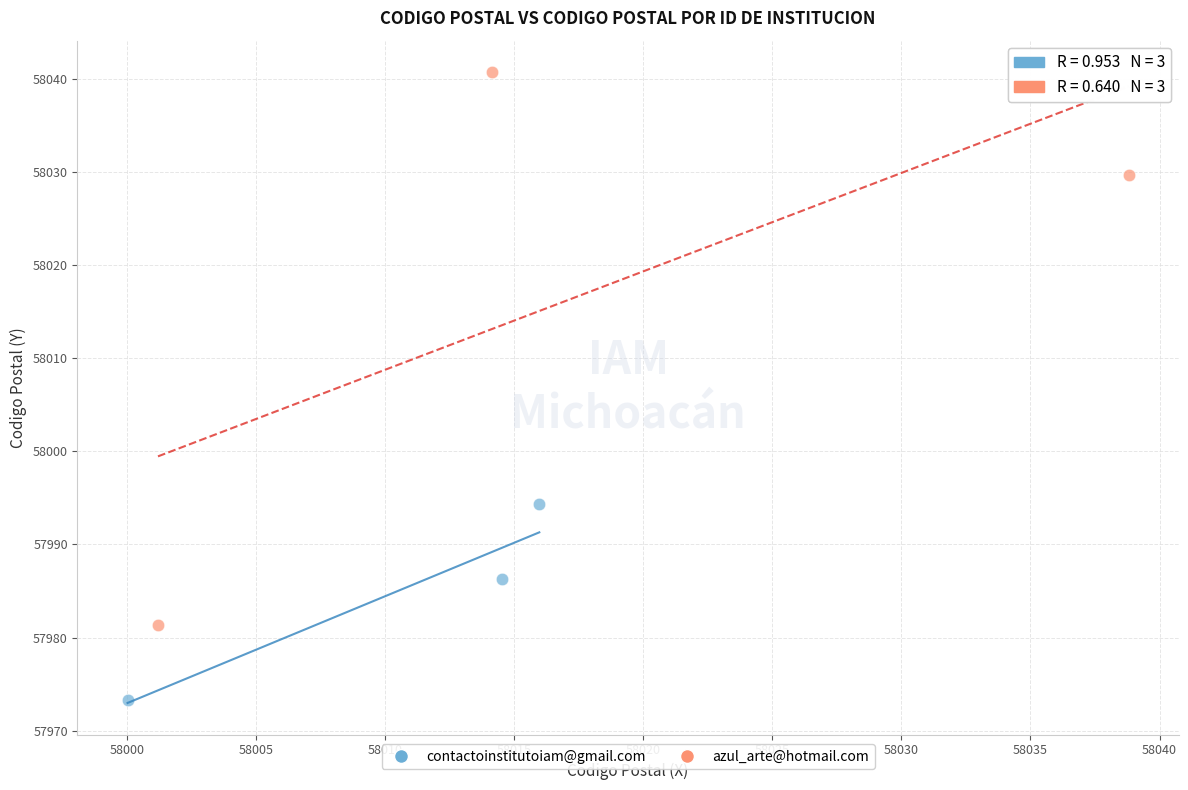

Which series reaches the maximum Y coordinate?

azul_arte@hotmail.com